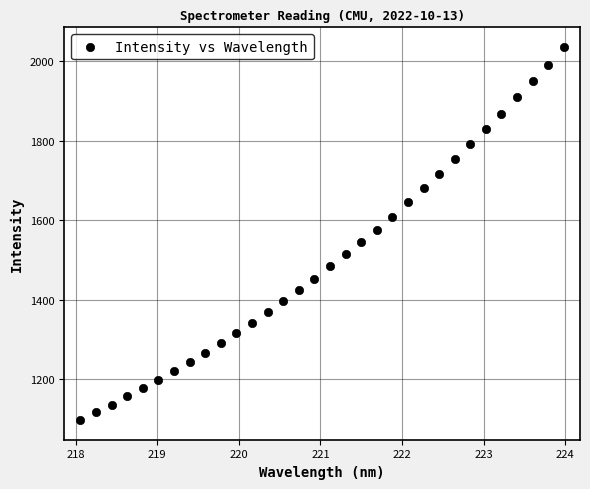

What is the range of Y values (max minus min)?

937.4